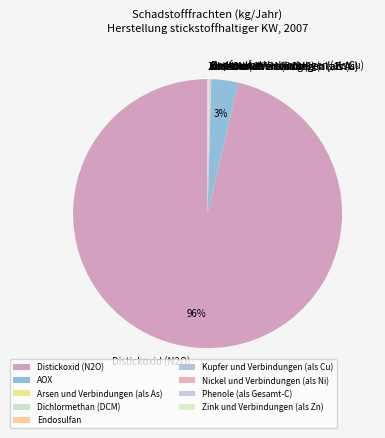

The AOX slice represents 3% of the pie. True or false?

True